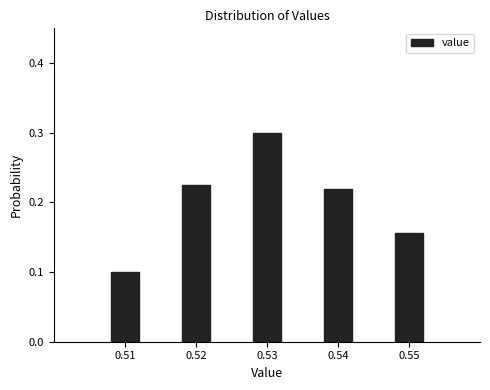

Reading left to right, list every bar in this chart as the range it spans on the x-axis followed by its height. The values are not printed on the chart, so give them approximately, as read against the axis.

0.505 to 0.515: 0.10
0.515 to 0.525: 0.23
0.525 to 0.535: 0.30
0.535 to 0.545: 0.22
0.545 to 0.555: 0.16